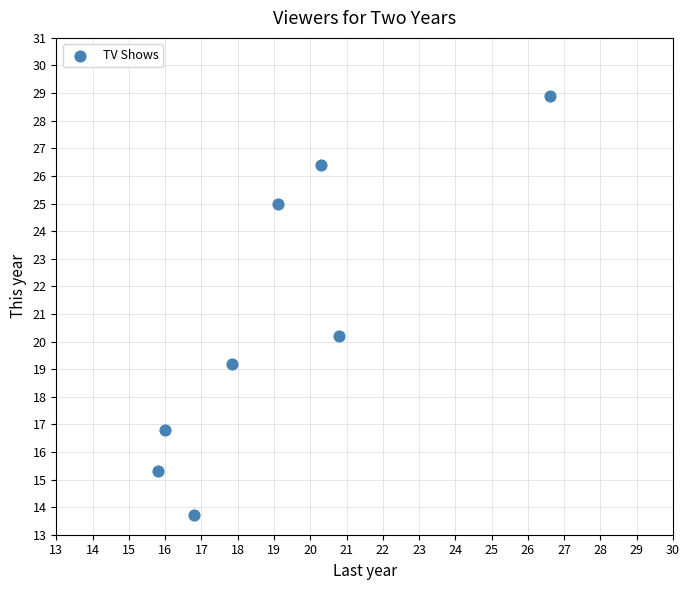

What Y value in the scatter plot is closest to 21?

20.2